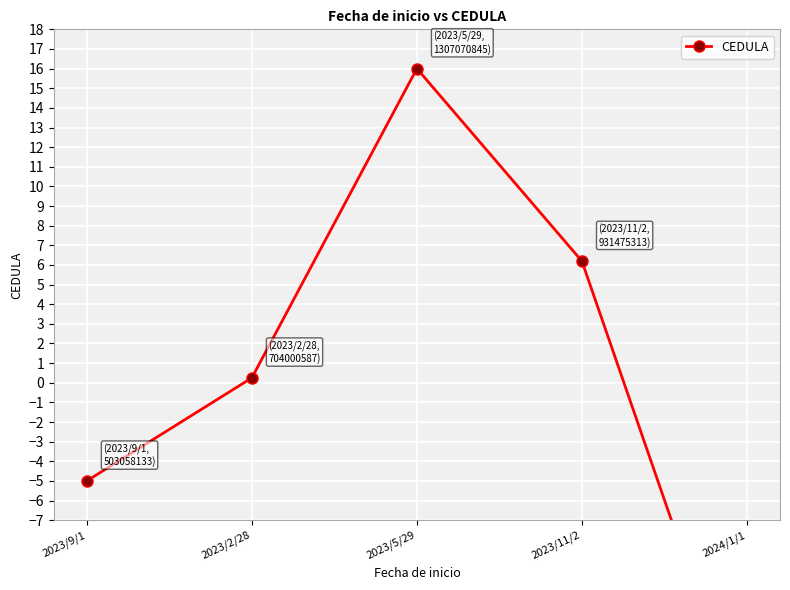

What is the approximate value at 2024/1/1?

-18.1